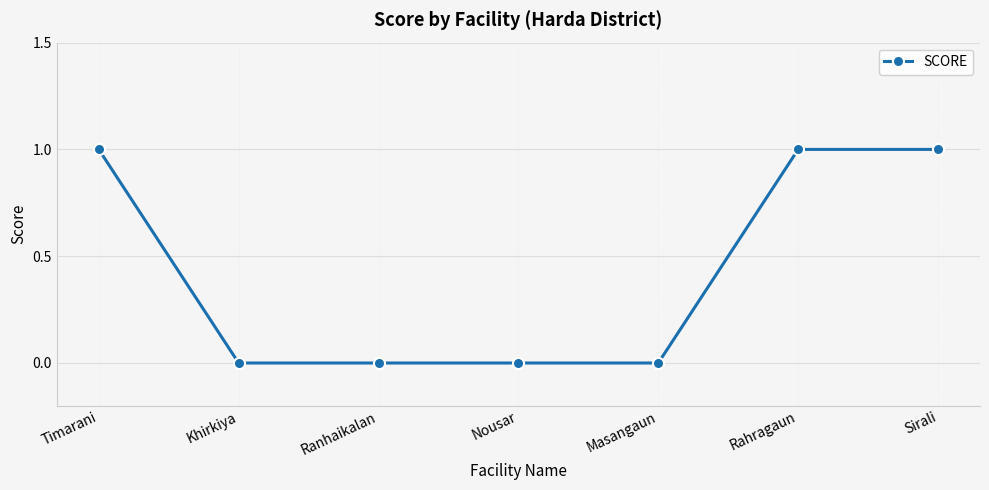

Is it true that the value at Timarani is 1?

True